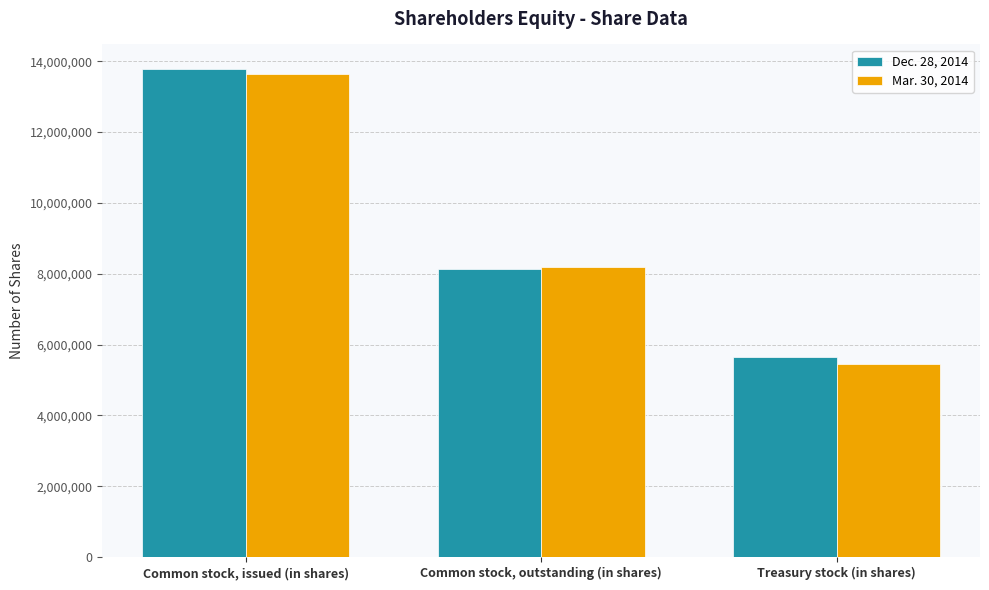

What is the greatest value displayed?

13782771